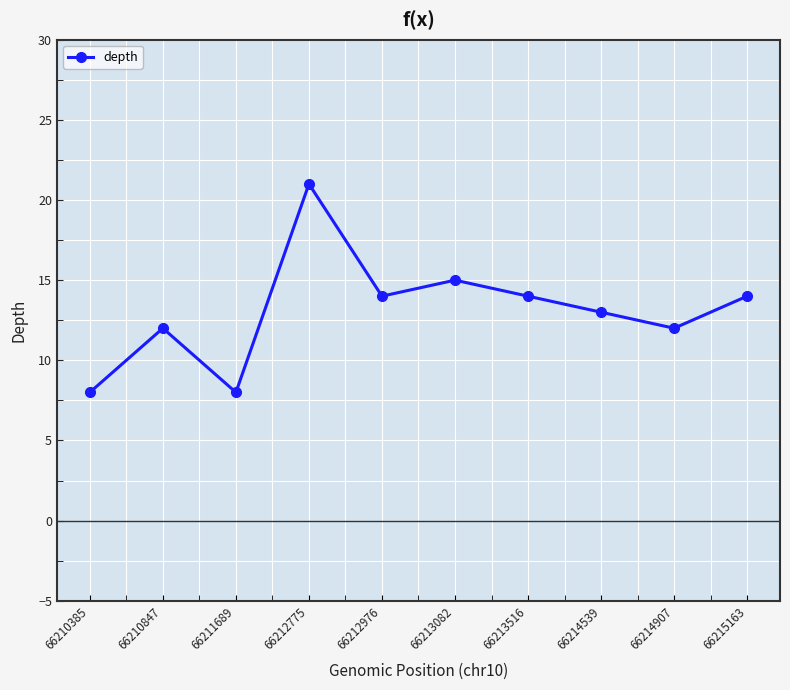

What is the value of the 4th point from the left?

21